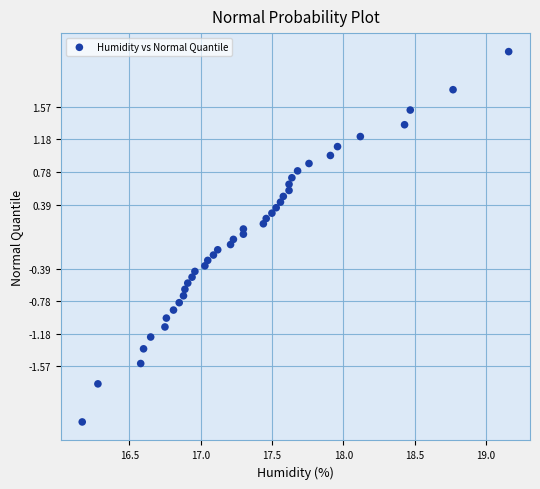

What is the range of X values (max minus min)?

3.0